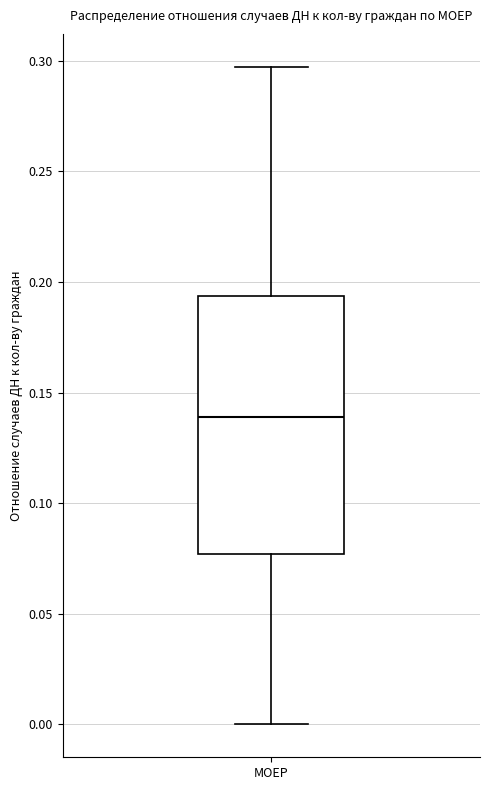

Transcribe this box plot: give where the median line is, the range the box spans, and where the two whiskers end, as read against the y-axis. The values are not printed on the chart, so give them approximately, as read against the axis.

median 0.140, box 0.075 to 0.195, whiskers 0.000 to 0.295